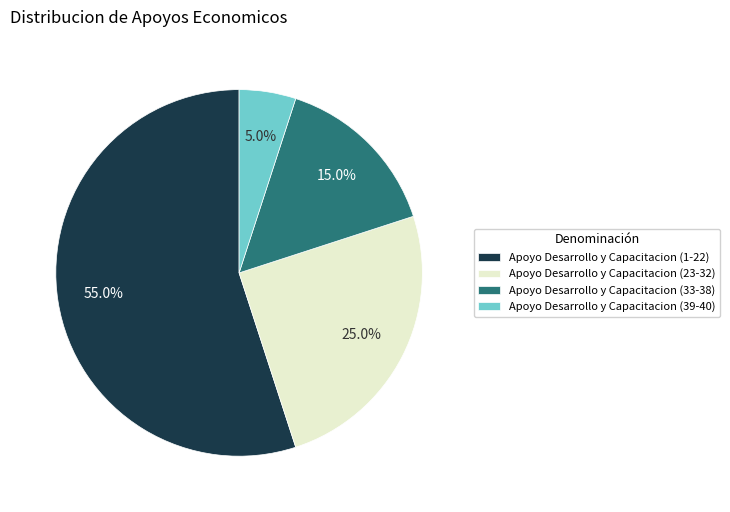

What is the total percentage of Apoyo Desarrollo y Capacitacion (1-22) and Apoyo Desarrollo y Capacitacion (23-32)?

80.0%